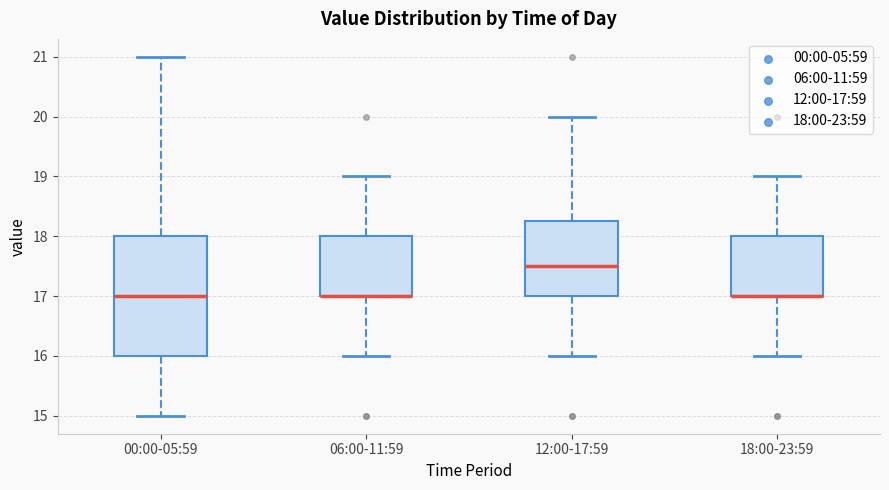

Reading left to right, transcribe this box plot: for each box, give where its median line is, the range the box spans, and where its two whiskers end, as read against the y-axis. The values are not printed on the chart, so give them approximately, as read against the axis.

00:00-05:59: median 17.0, box 16.0 to 18.0, whiskers 15.0 to 21.0
06:00-11:59: median 17.0 (drawn on the box's lower edge), box 17.0 to 18.0, whiskers 16.0 to 19.0
12:00-17:59: median 17.5, box 17.0 to 18.3, whiskers 16.0 to 20.0
18:00-23:59: median 17.0 (drawn on the box's lower edge), box 17.0 to 18.0, whiskers 16.0 to 19.0